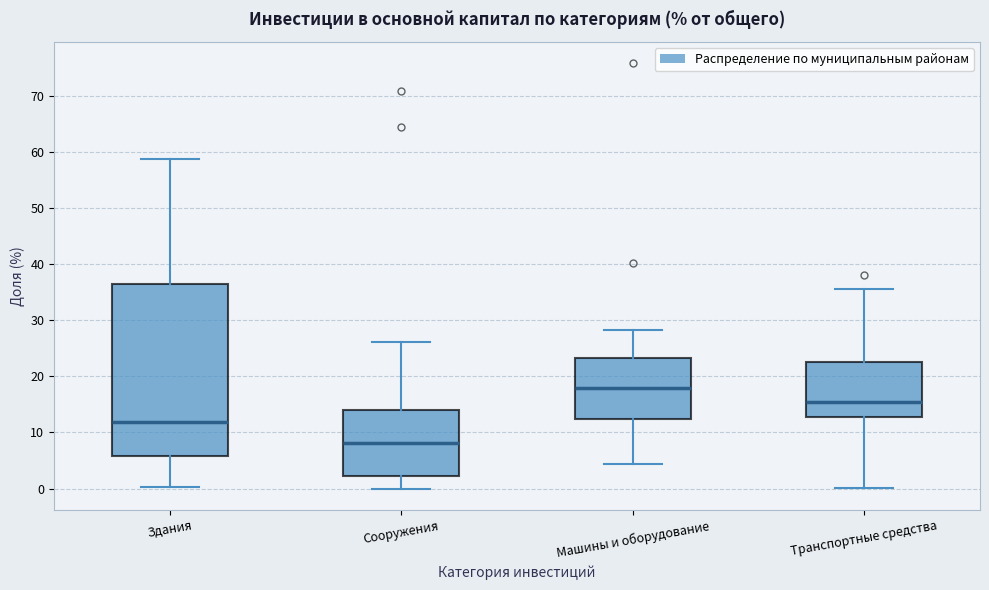

Reading left to right, read every box against the y-axis: the position of its median line, the range the box covers, and the ends of its whiskers. The values are not printed on the chart, so give them approximately, as read against the axis.

Здания: median 12, box 6 to 36, whiskers 0 to 59
Сооружения: median 8, box 2 to 14, whiskers 0 to 26
Машины и оборудование: median 18, box 12 to 23, whiskers 4 to 28
Транспортные средства: median 15, box 13 to 23, whiskers 0 to 36